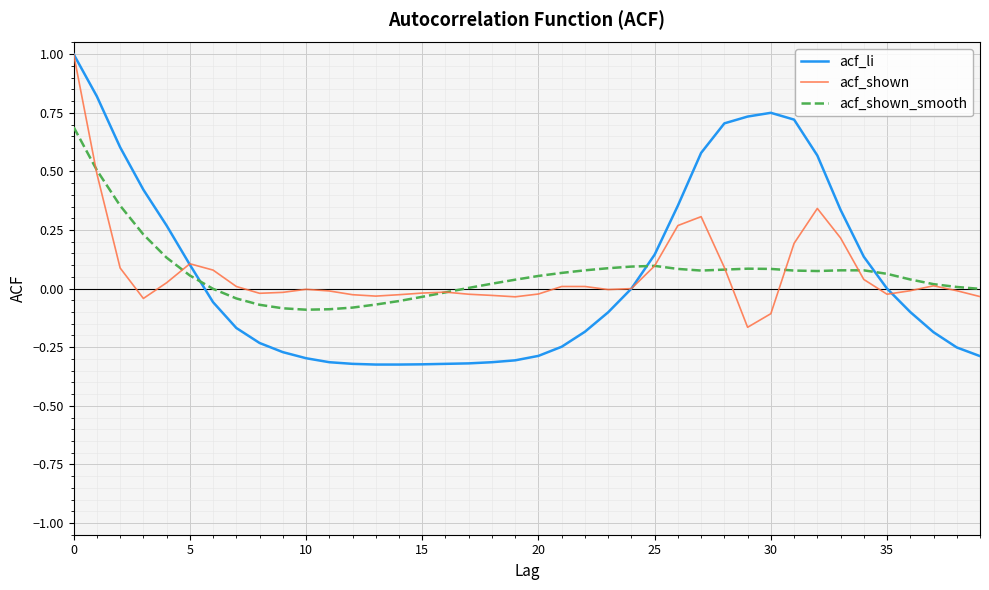

In acf_shown, how many points are lower than both neighbors (excluding endpoints)?

7